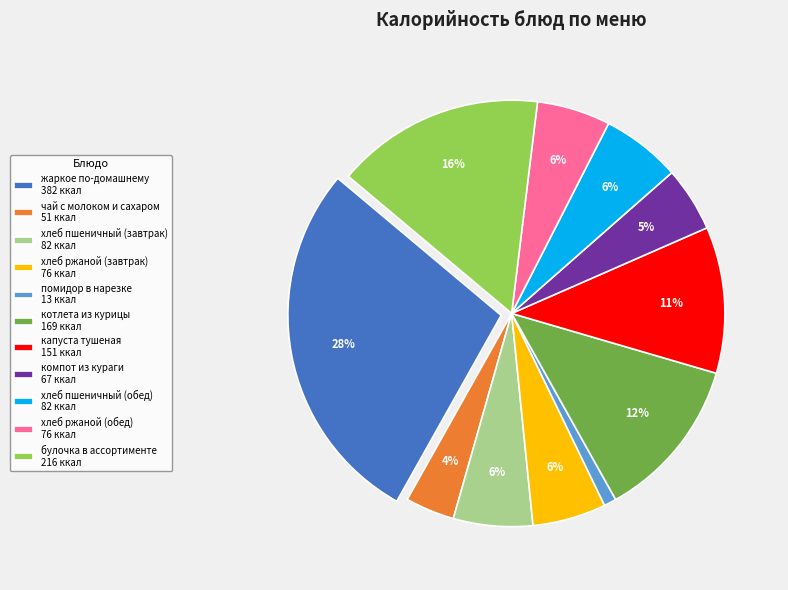

Between жаркое по-домашнему 382 ккал and чай с молоком и сахаром 51 ккал, which is larger?

жаркое по-домашнему 382 ккал